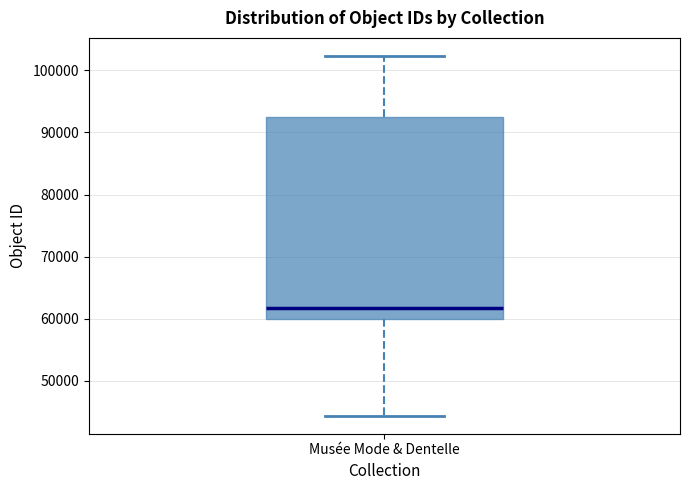

Where is the upper edge of the box for Musée Mode & Dentelle on the y-axis? The values are not printed on the chart, so give them approximately, as read against the axis.

92000